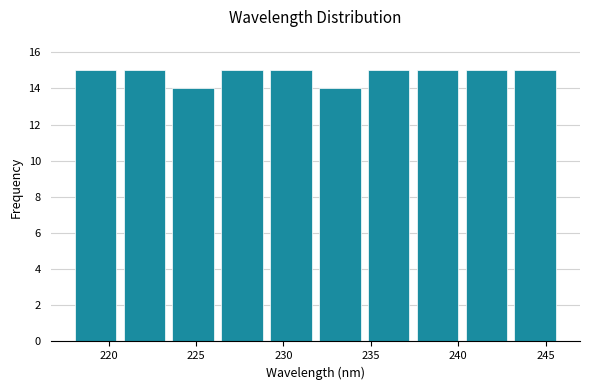

How tall is the bar that spans 223.5 to 226.5 on the x-axis? Neither the bar edges nor the heights are printed on the chart, so give them approximately, as read against the axes.

14